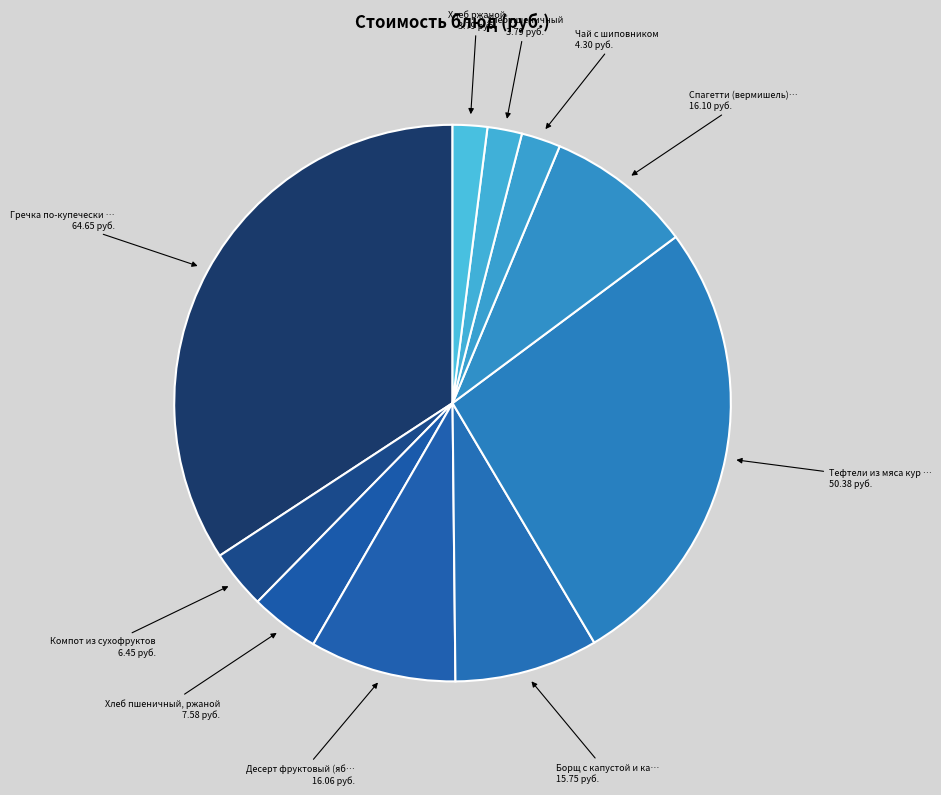

How many slices are in this pie chart?

10